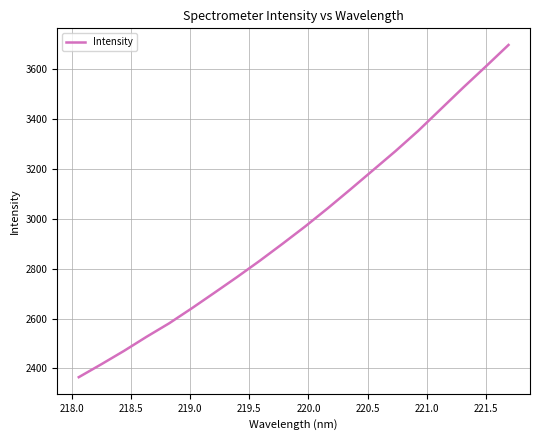

What is the greatest value displayed?

3695.5